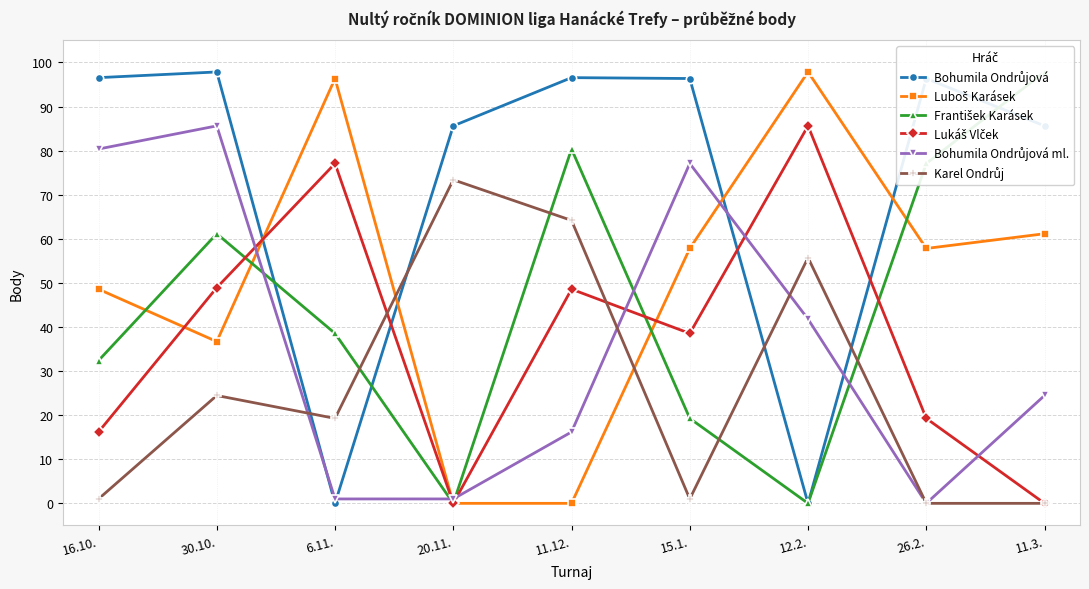

True or false: Luboš Karásek has more than 2 interior local peaks.

False